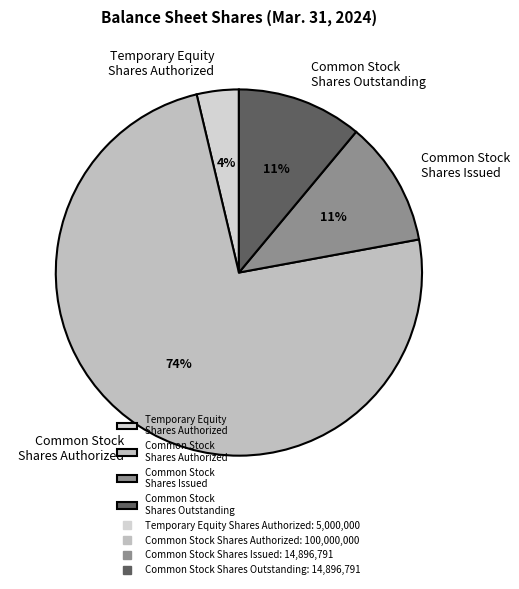

True or false: Common Stock Shares Outstanding accounts for 11% of the total.

True